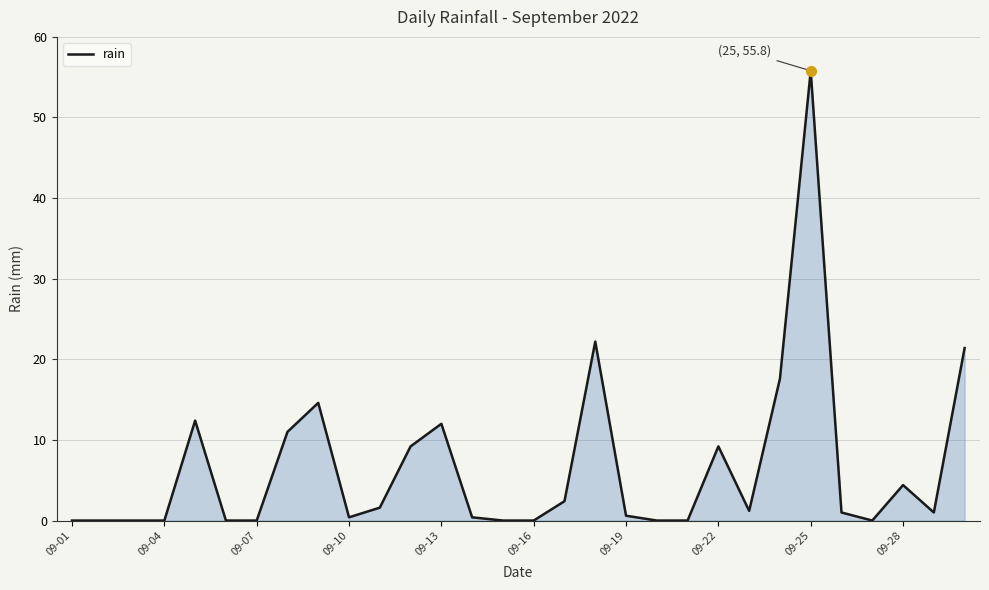

What is the difference between the maximum and minimum values?

55.8